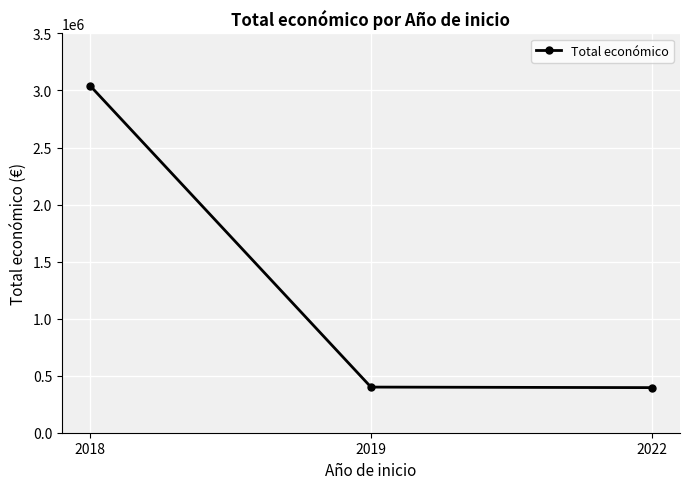

What is the minimum value shown in the chart?

395340